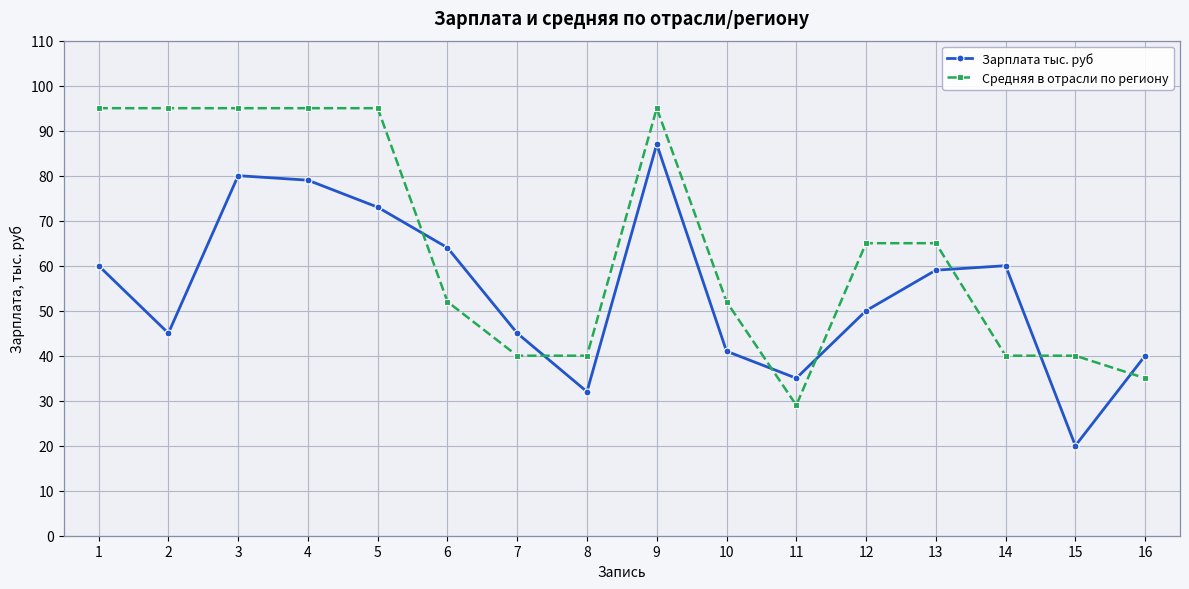

The value of Средняя в отрасли по региону at 11 is 9. True or false?

False